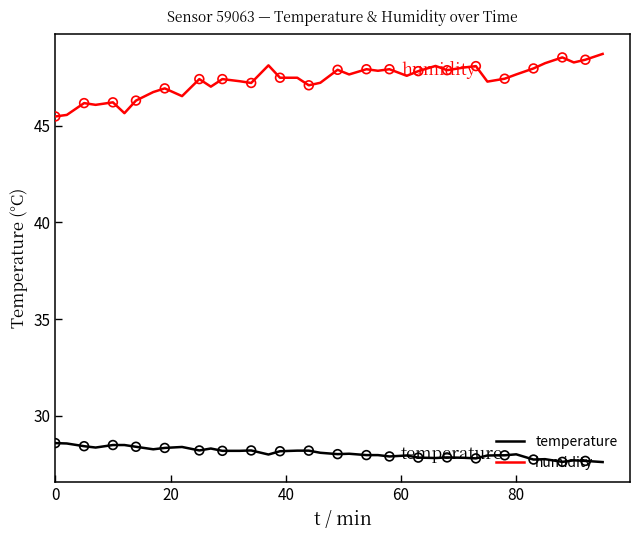

Which series has the largest total across all categories?

humidity